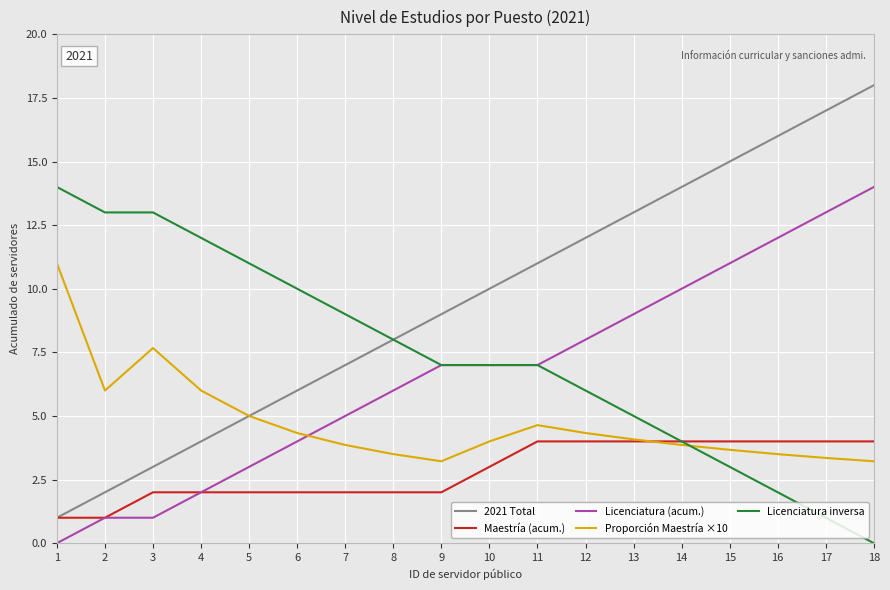

What are all the series names shown in the legend?

2021 Total, Maestría (acum.), Licenciatura (acum.), Proporción Maestría ×10, Licenciatura inversa